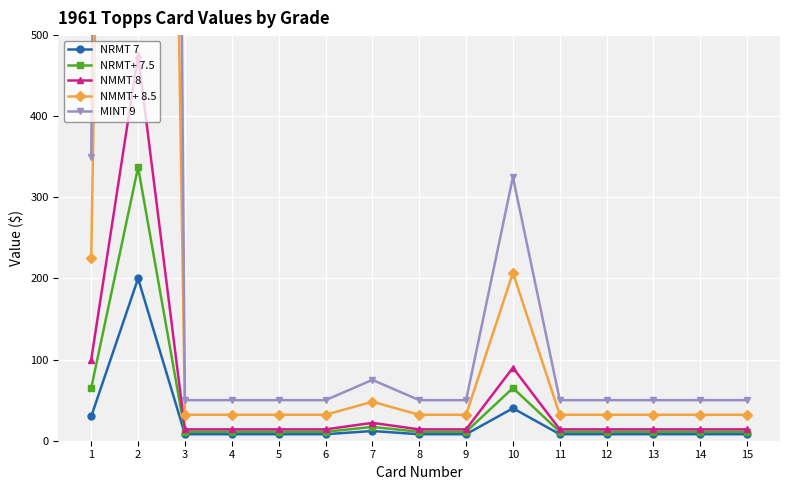

At which category does MINT 9 reach its first local peak?

2